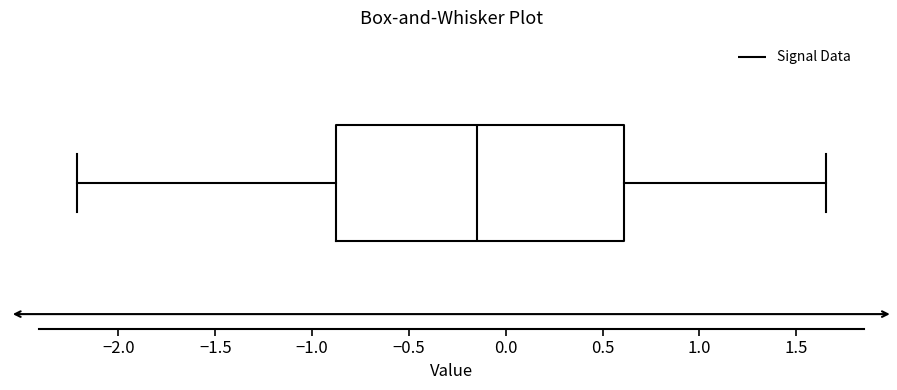

Read this box plot against the x-axis: the position of the median line, the range covered by the box, and the ends of both whiskers. The values are not printed on the chart, so give them approximately, as read against the axis.

median -0.15, box -0.90 to 0.60, whiskers -2.20 to 1.65